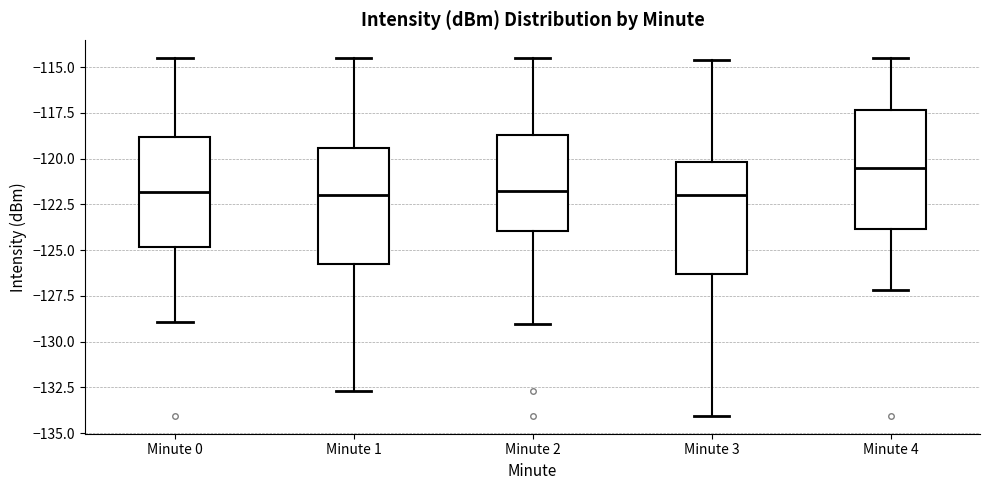

Where does the upper whisker of the box for Minute 3 end on the y-axis? The values are not printed on the chart, so give them approximately, as read against the axis.

-114.5